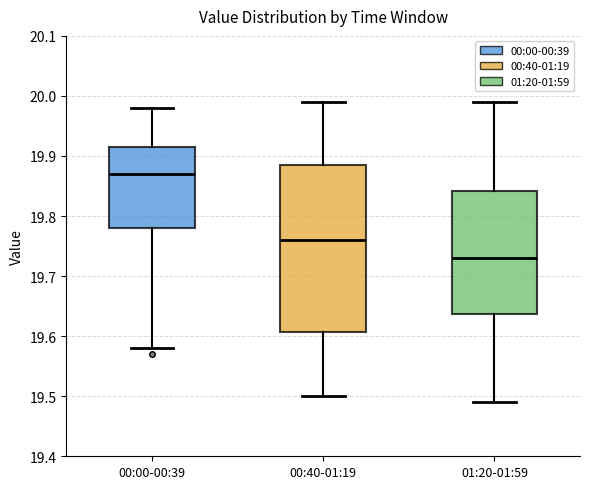

Where is the upper edge of the box for 01:20-01:59 on the y-axis? The values are not printed on the chart, so give them approximately, as read against the axis.

19.84